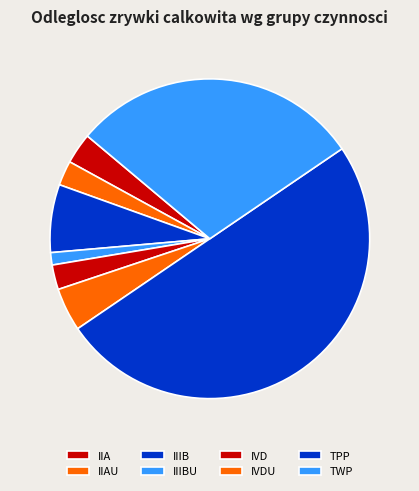

What portion of the pie excludes TPP?

50.0%